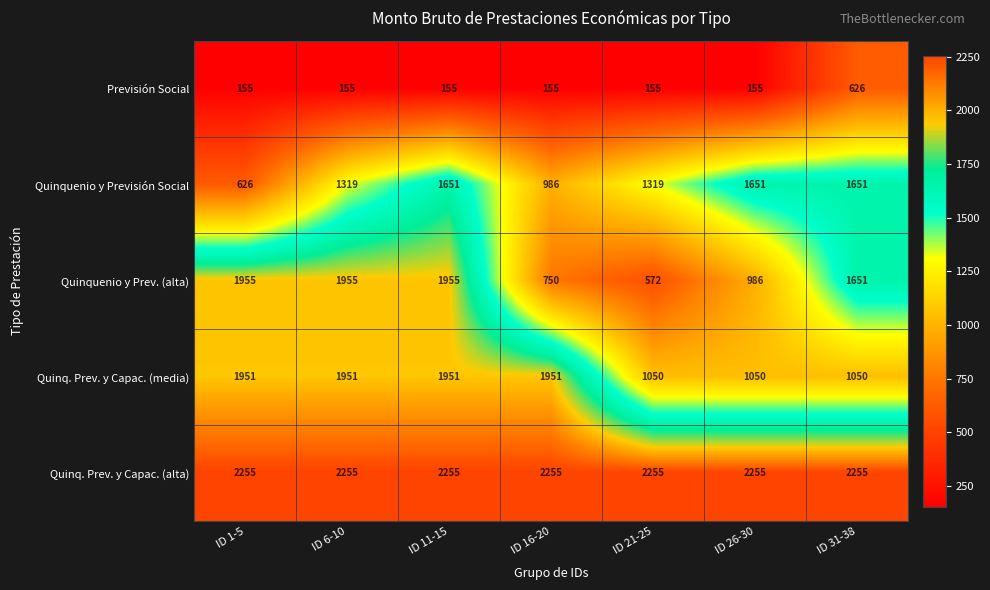

How many data points does each series have?

7